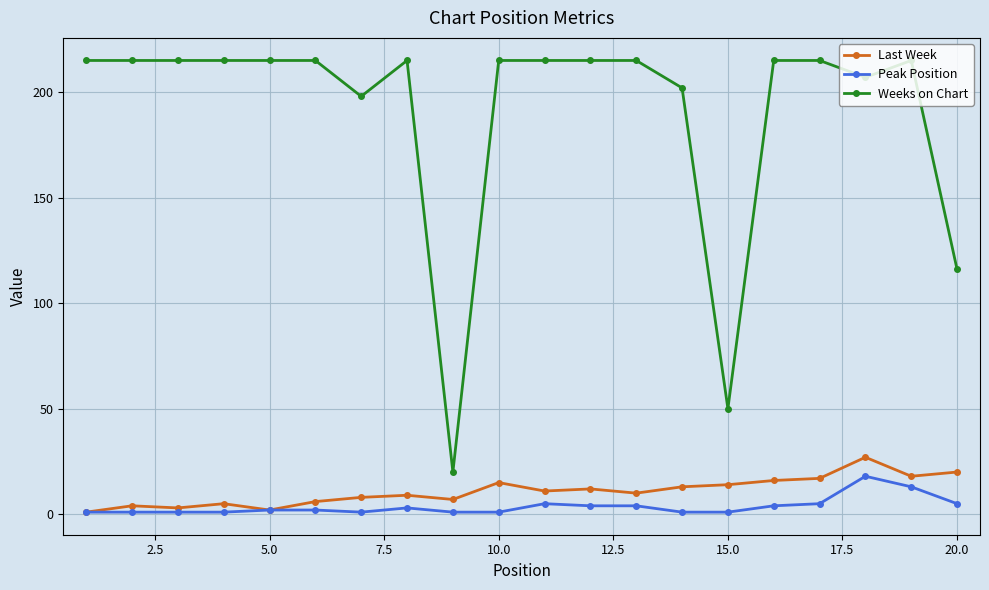

Does the chart display data point markers on the line(s)?

Yes